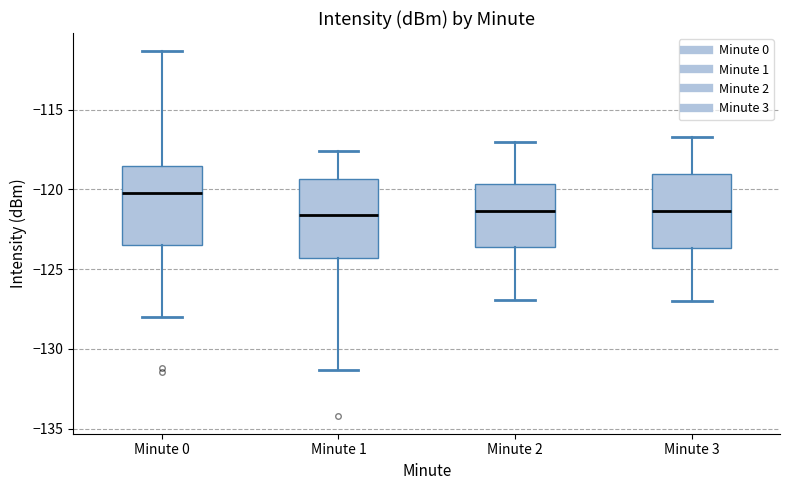

Where does the median line of the box for Minute 1 sit on the y-axis? The values are not printed on the chart, so give them approximately, as read against the axis.

-121.5